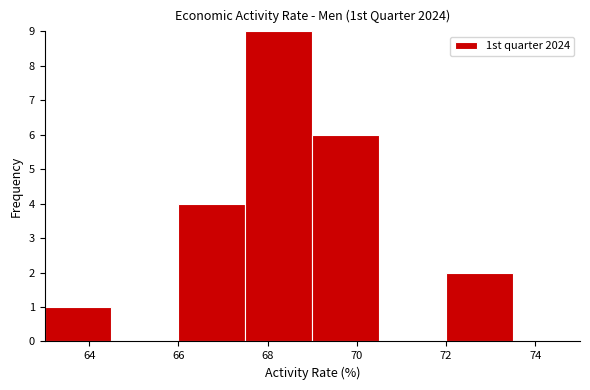

How tall is the bar that spans 67.5 to 69.0 on the x-axis? Neither the bar edges nor the heights are printed on the chart, so give them approximately, as read against the axes.

9